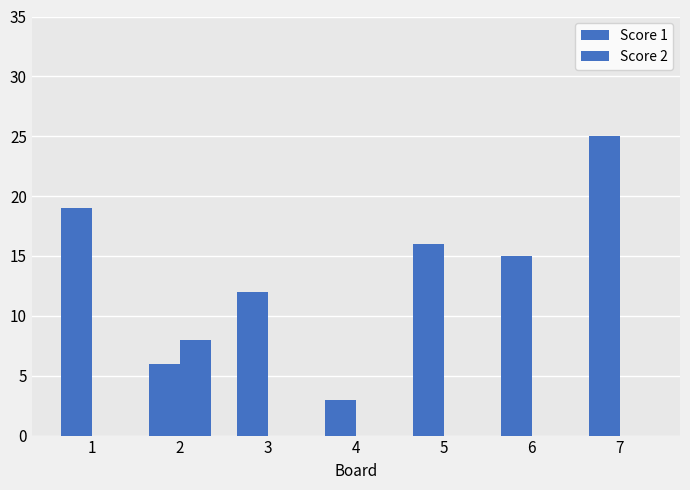

How many groups of bars are there?

7